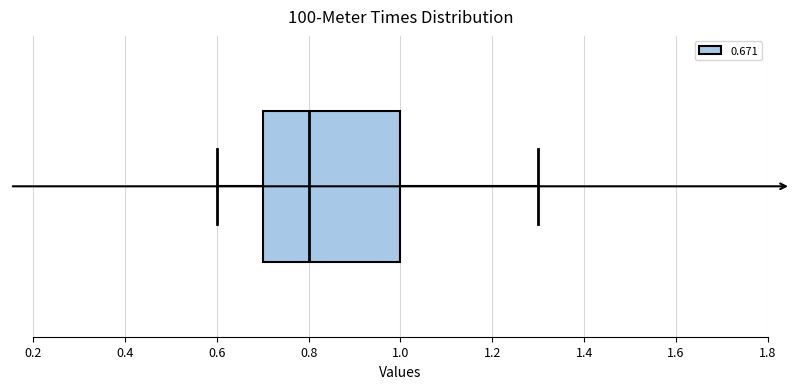

Where does the median line of the box sit on the x-axis? The values are not printed on the chart, so give them approximately, as read against the axis.

0.8